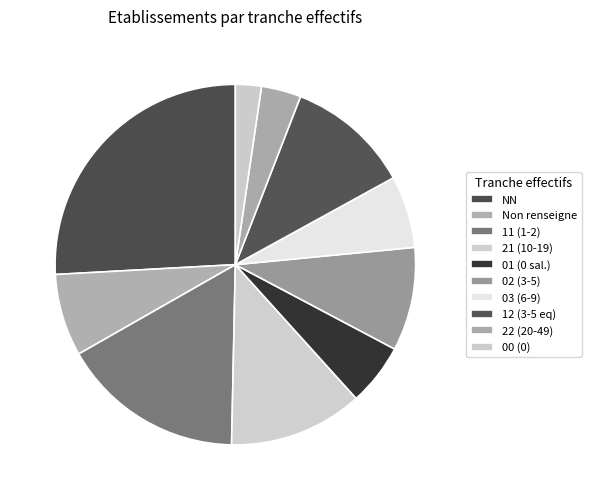

Is there a majority slice in this chart?

No